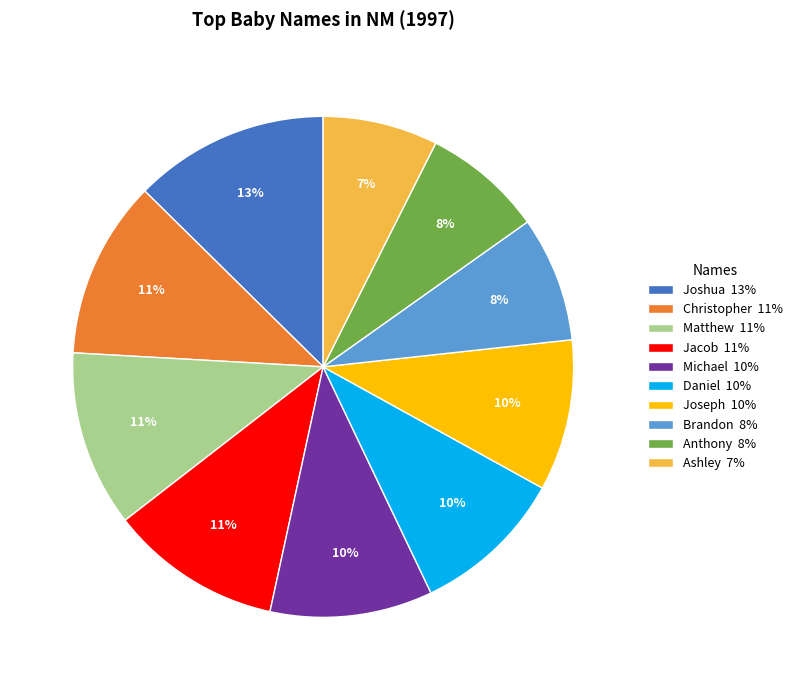

How many segments does this pie chart have?

10